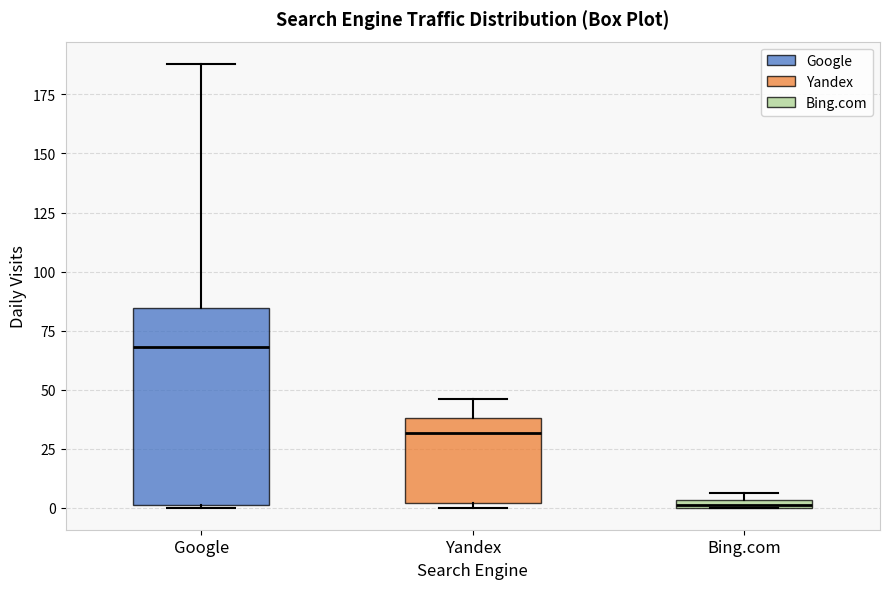

Where is the lower edge of the box for Bing.com on the y-axis? The values are not printed on the chart, so give them approximately, as read against the axis.

0